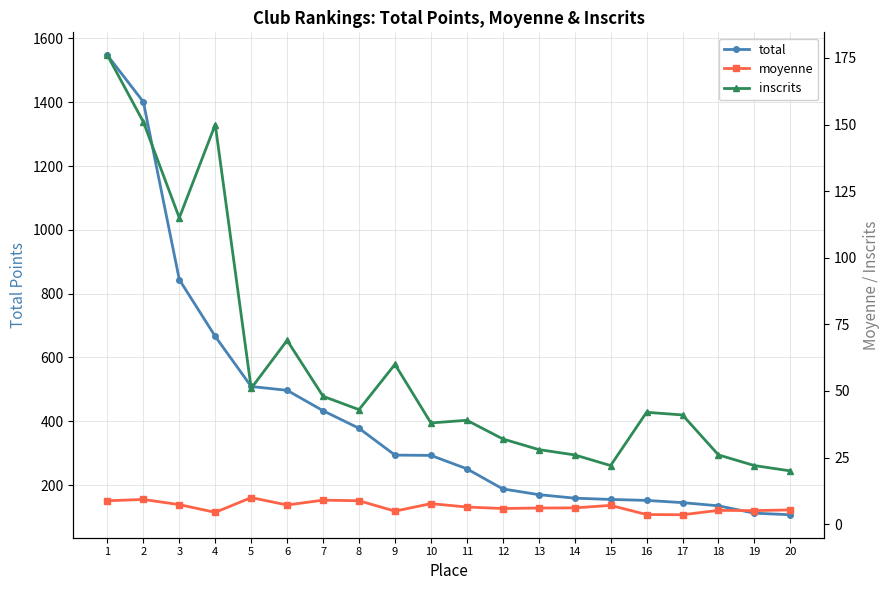

Reading left to right, transcribe all the data shown in this chart.

total: 1547.0	1401.0	844.0	666.0	509.0	497.0	433.0	378.0	294.0	293.0	251.0	188.0	170.0	159.0	155.0	152.0	145.0	135.0	112.0	107.0
moyenne: 8.8	9.3	7.3	4.4	10.0	7.2	9.0	8.8	4.9	7.7	6.4	5.9	6.1	6.1	7.0	3.6	3.5	5.2	5.1	5.3
inscrits: 176.0	151.0	115.0	150.0	51.0	69.0	48.0	43.0	60.0	38.0	39.0	32.0	28.0	26.0	22.0	42.0	41.0	26.0	22.0	20.0